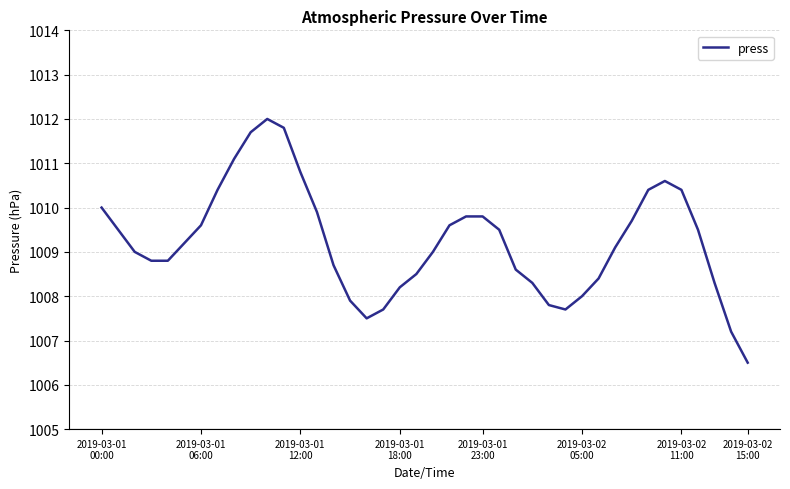

What is the minimum value shown in the chart?

1006.5